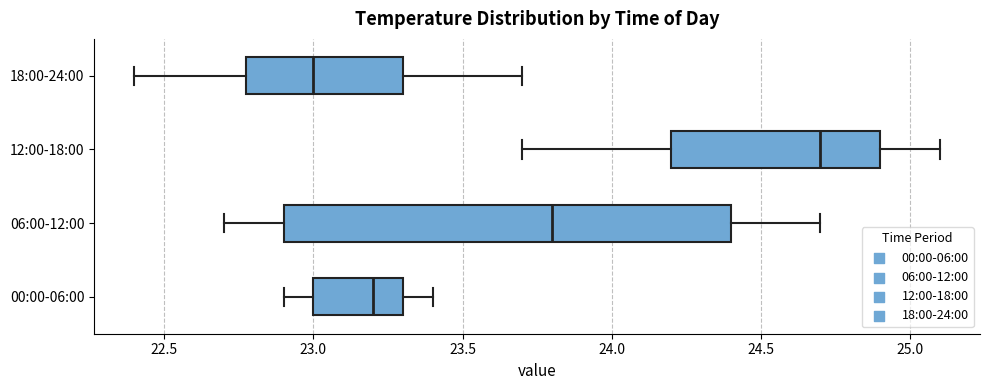

Which box has the furthest to the right median line?

12:00-18:00